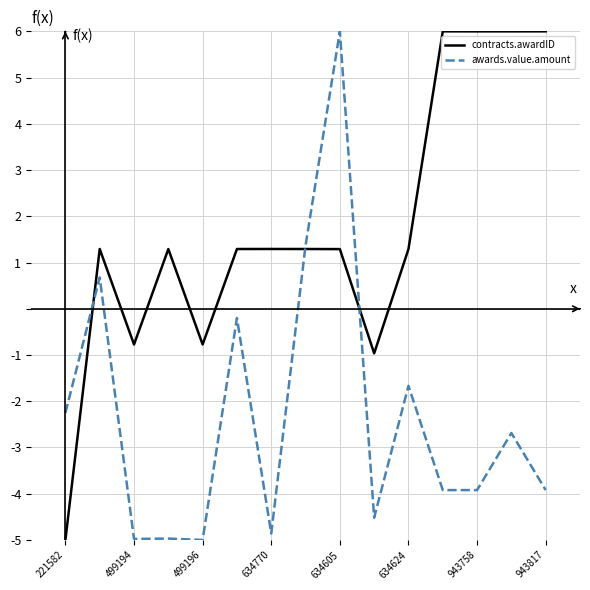

Rank the series by their average value, from lowest to highest.

awards.value.amount, contracts.awardID